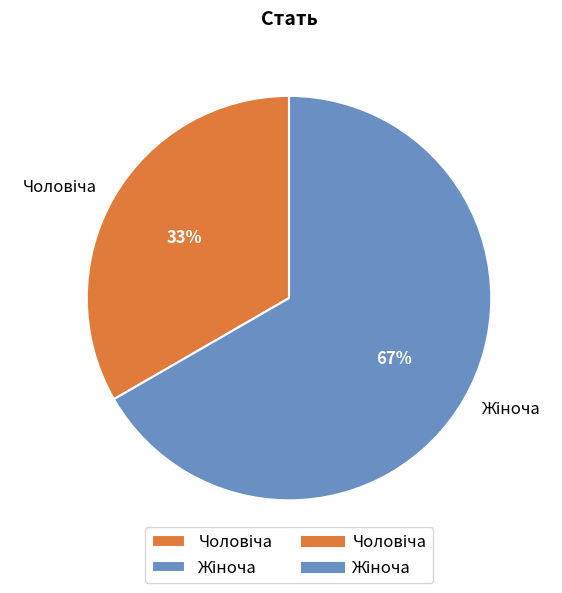

Is there any slice that represents more than half of the pie?

Yes